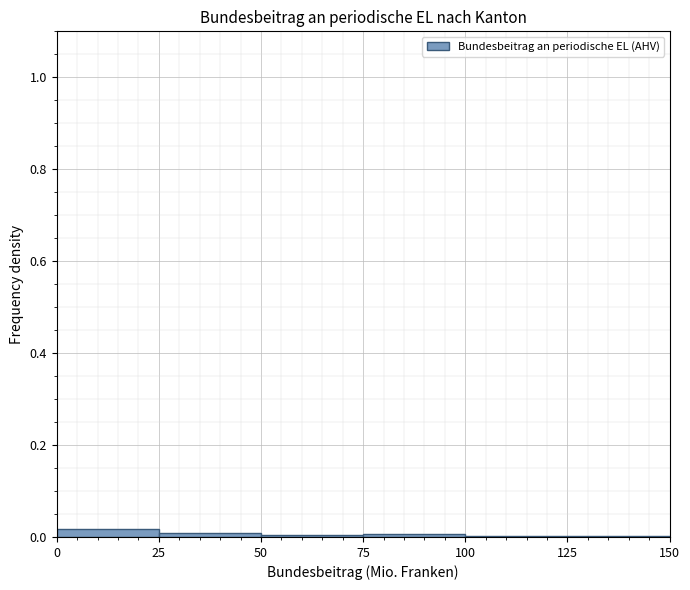

Reading left to right, transcribe this chart: for each bar, give the range it covers on the x-axis and its height. The values are not printed on the chart, so give them approximately, as read against the axis.

0 to 25: under 0.02
25 to 50: under 0.02
50 to 75: under 0.02
75 to 100: under 0.02
100 to 125: under 0.02
125 to 150: under 0.02